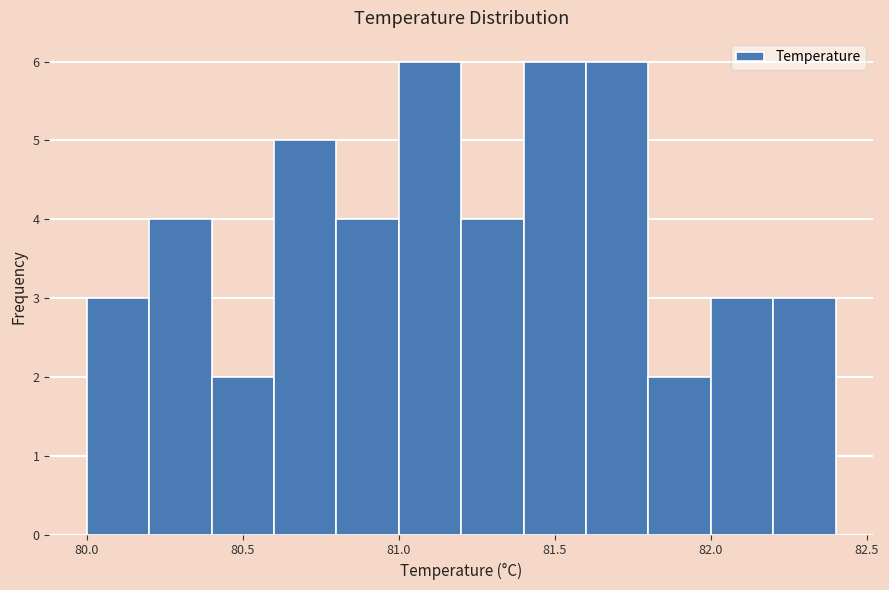

How tall is the bar that spans 81.6 to 81.8 on the x-axis? The values are not printed on the chart, so give them approximately, as read against the axis.

6